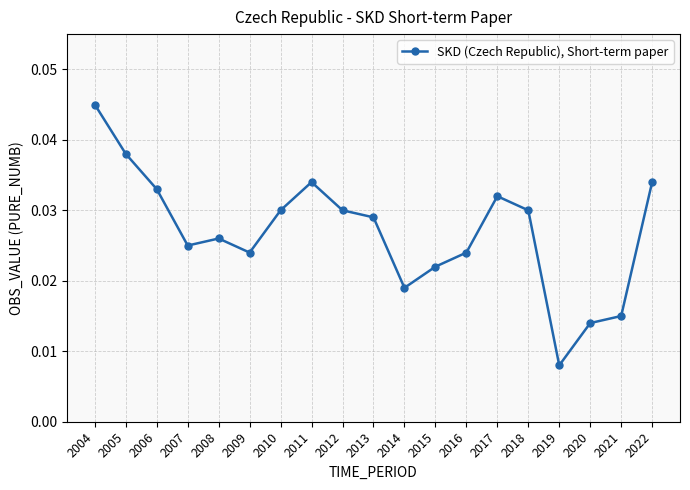

Between 2010 and 2016, which is larger?

2010